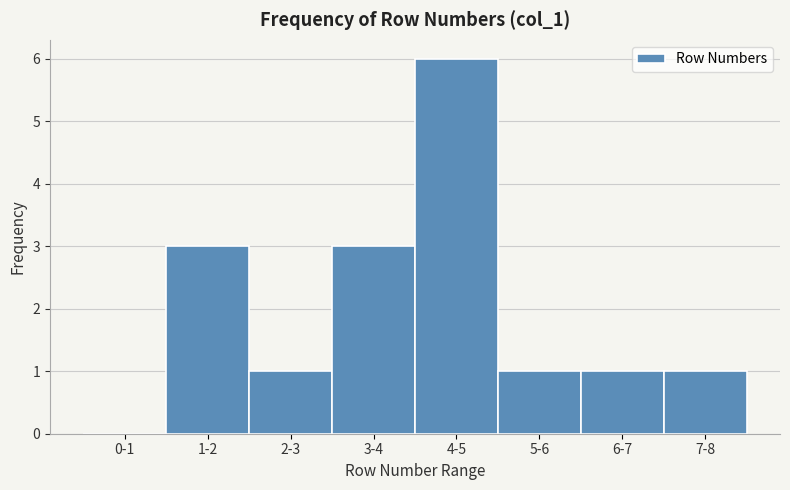

Reading right to left, what are all the values shown in this chart?

7-8=1	6-7=1	5-6=1	4-5=6	3-4=3	2-3=1	1-2=3	0-1=0